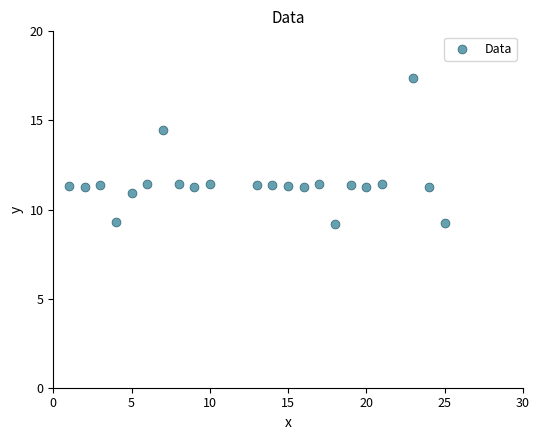

What is the range of Y values (max minus min)?

8.2